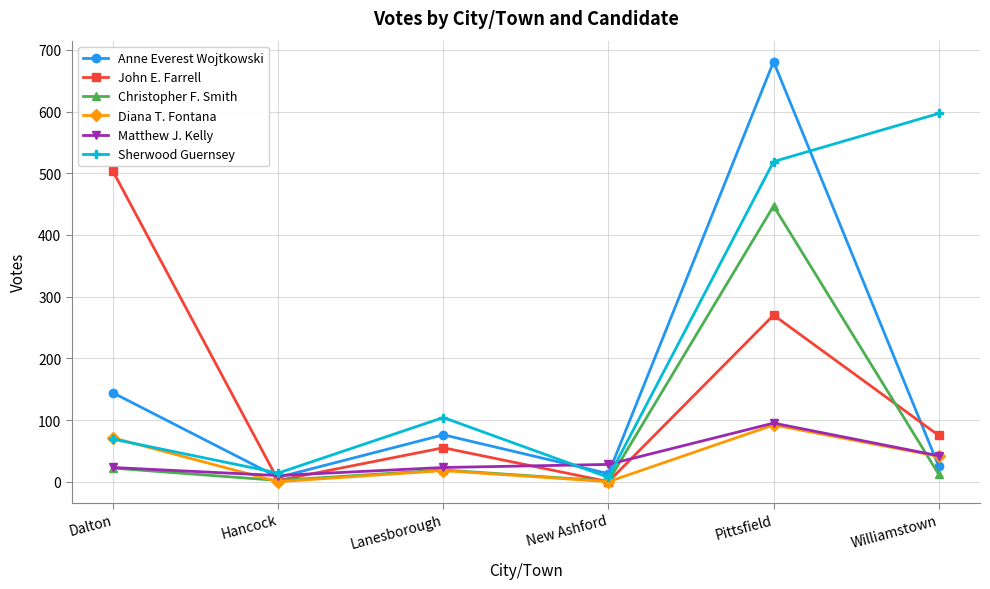

At which category does the chart reach its peak across all series?

Pittsfield